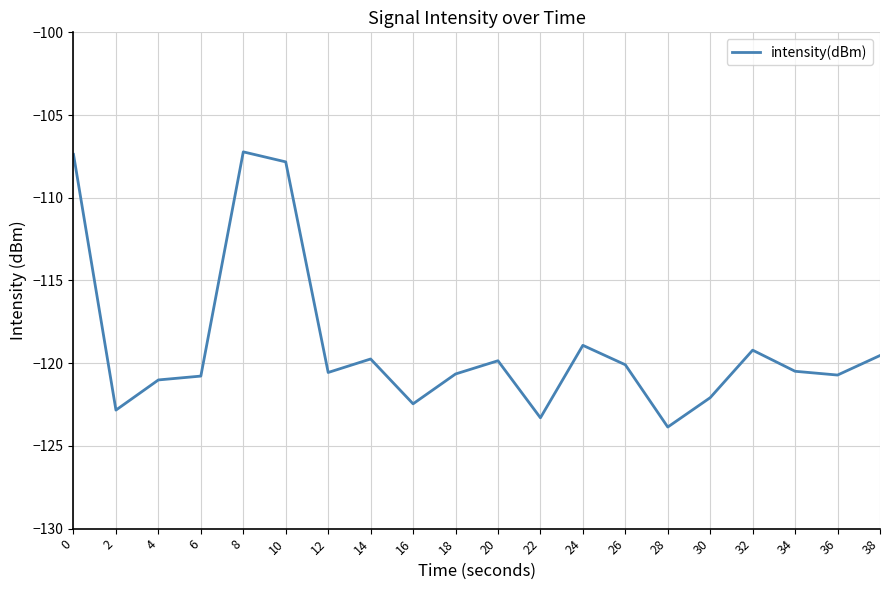

The chart shows a value of -123.3 at 22. True or false?

True